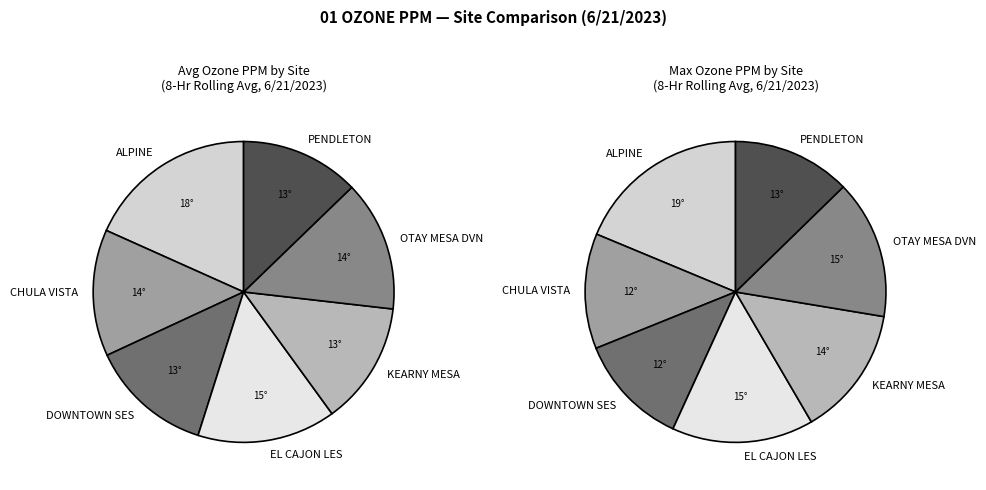

Which category has the smallest portion of the pie?

PENDLETON